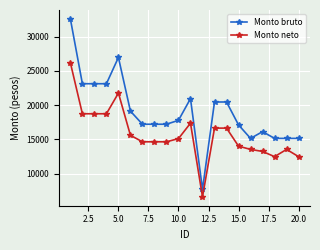

What is the value of the Monto neto point at the 11th from the left?

17360.8